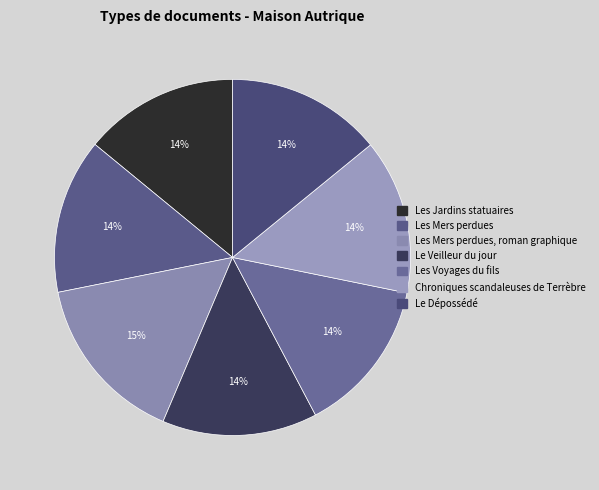

How many slices are in this pie chart?

7